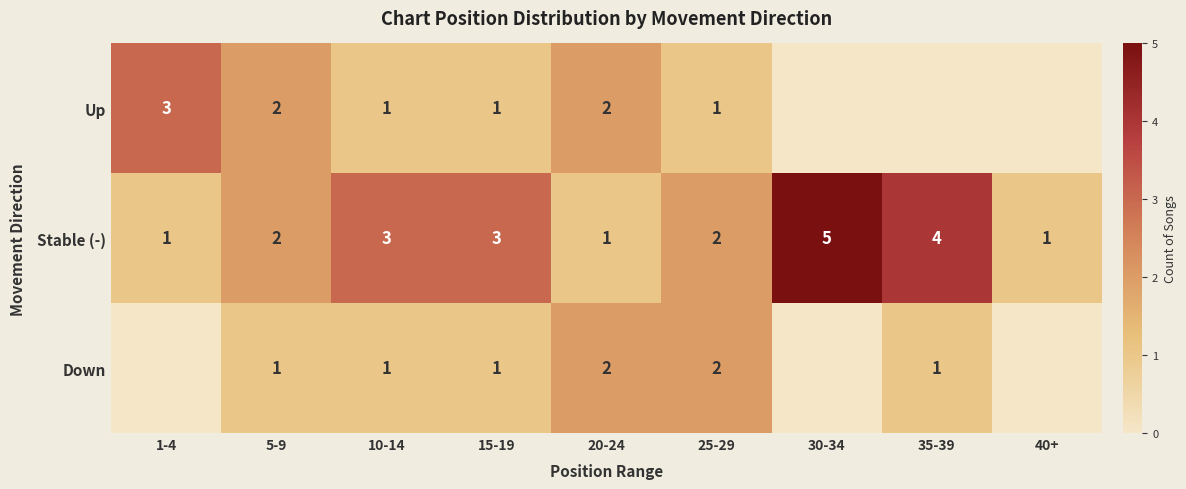

Which has a higher value, 15-19 or 30-34?

15-19